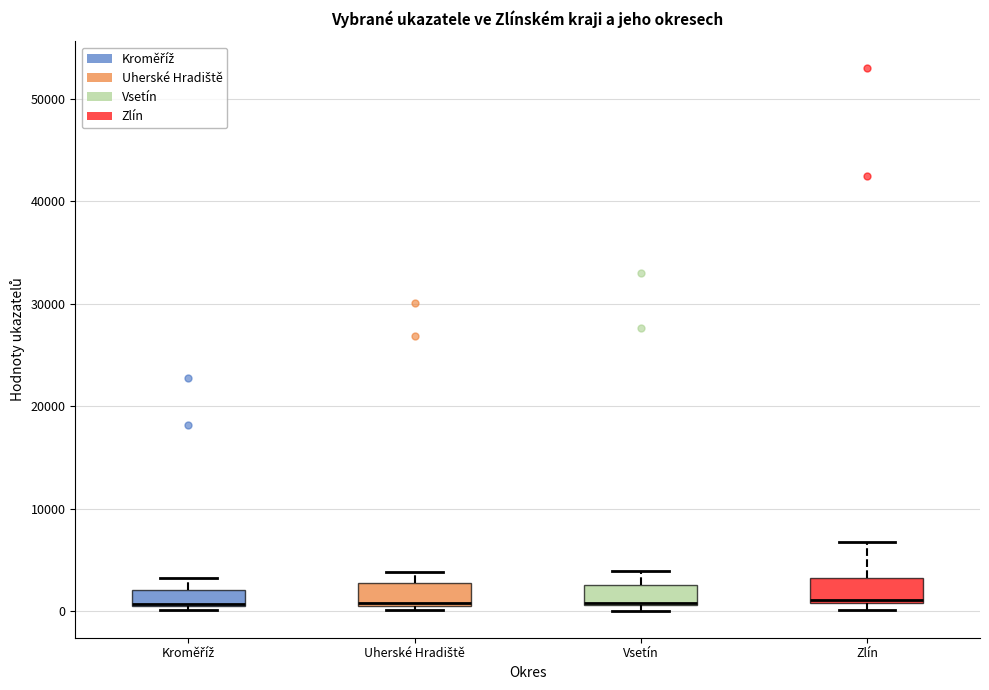

Where is the lower edge of the box for Vsetín on the y-axis? The values are not printed on the chart, so give them approximately, as read against the axis.

1000